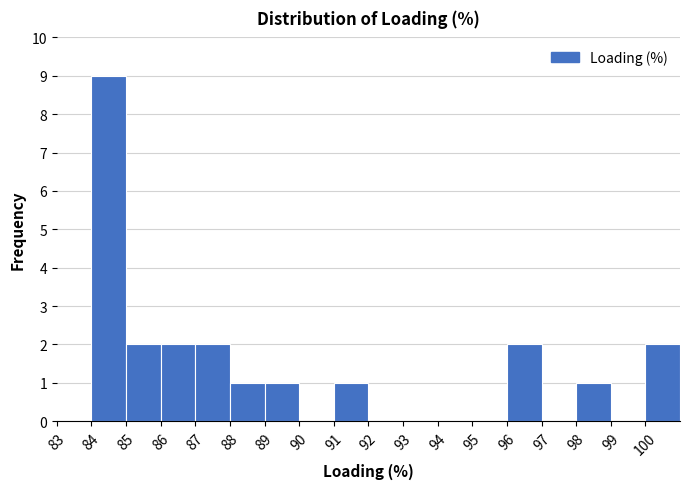

Which range on the x-axis has the tallest bar?

84 to 85